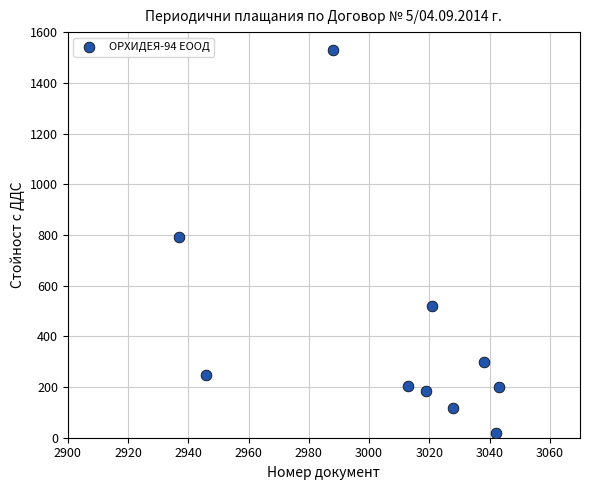

What Y value in the scatter plot is closest to 772?

792.0